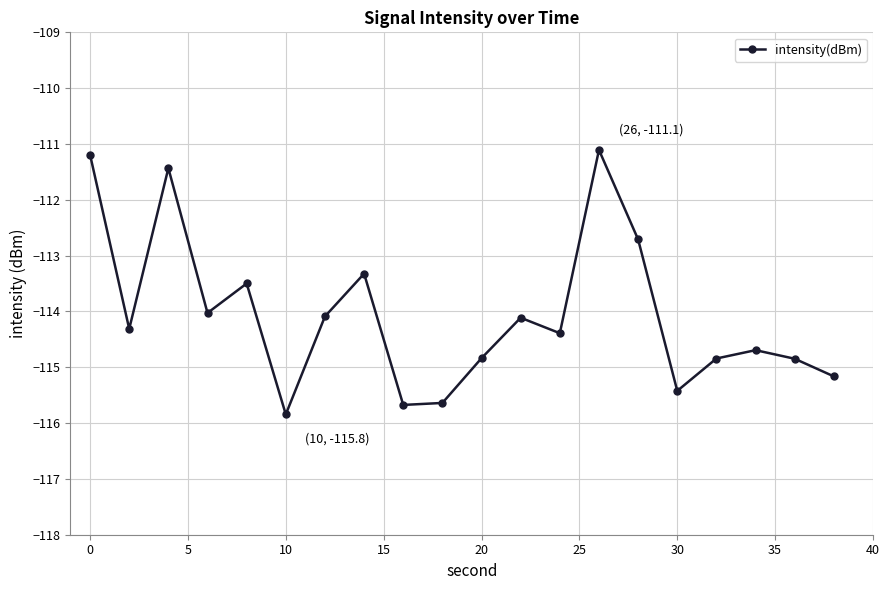

What is the sum of all values?

-2281.2